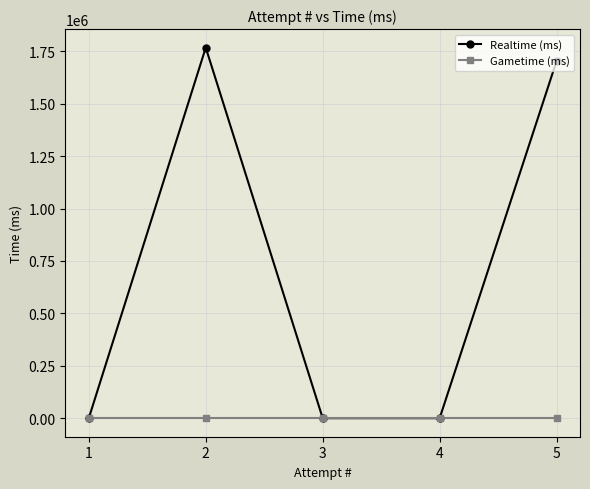

True or false: Realtime (ms) and Gametime (ms) intersect in this chart.

False